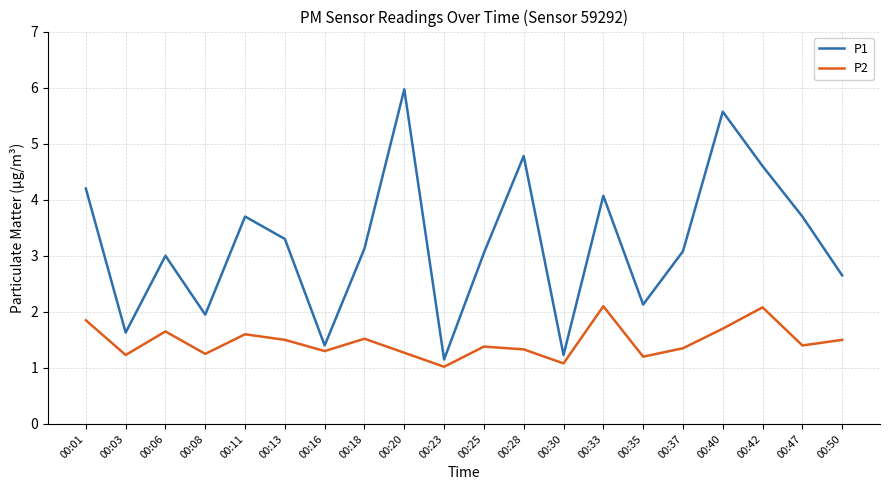

Rank the series at 00:47 from highest to lowest value.

P1, P2